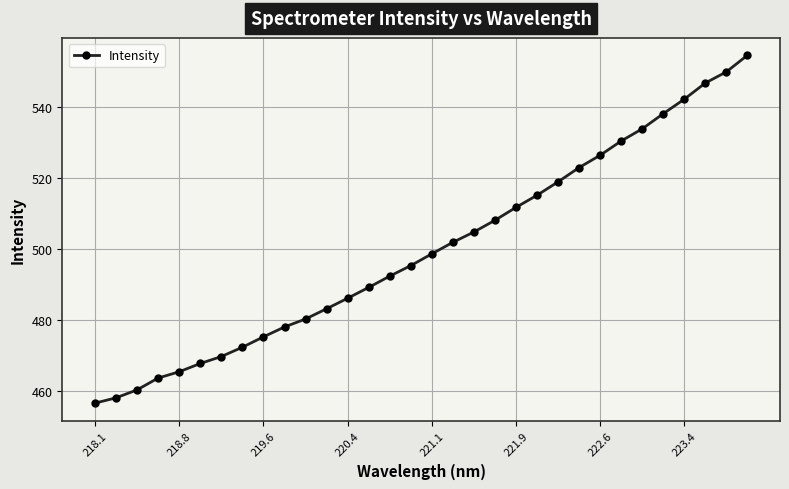

What is the minimum value shown in the chart?

456.6